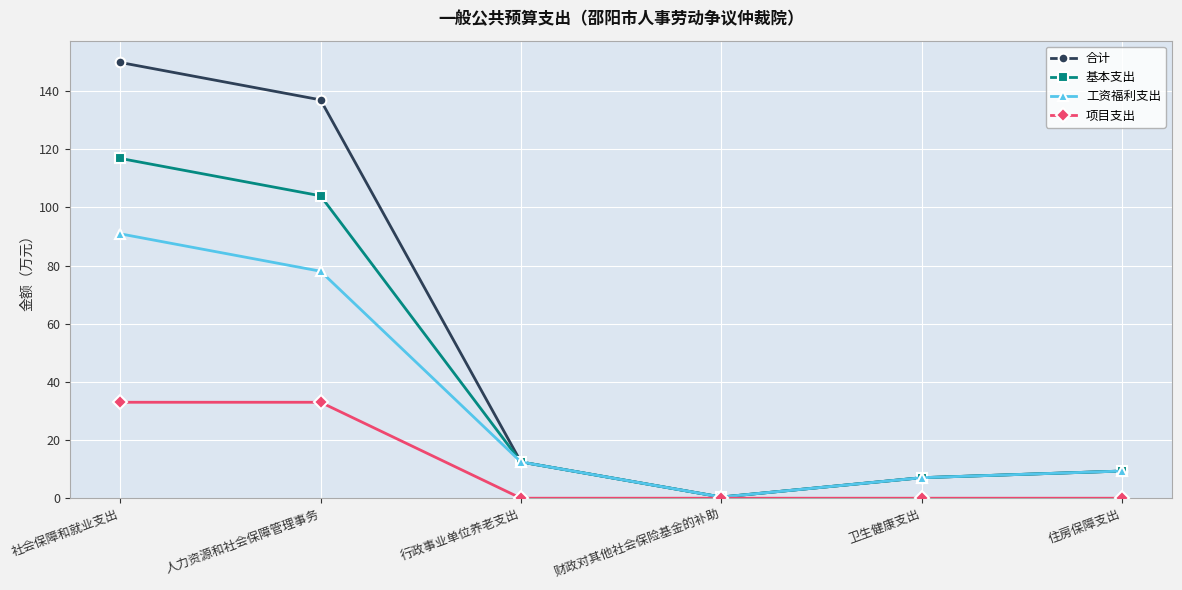

What is the difference between the maximum and minimum values in the 合计 series?

149.5